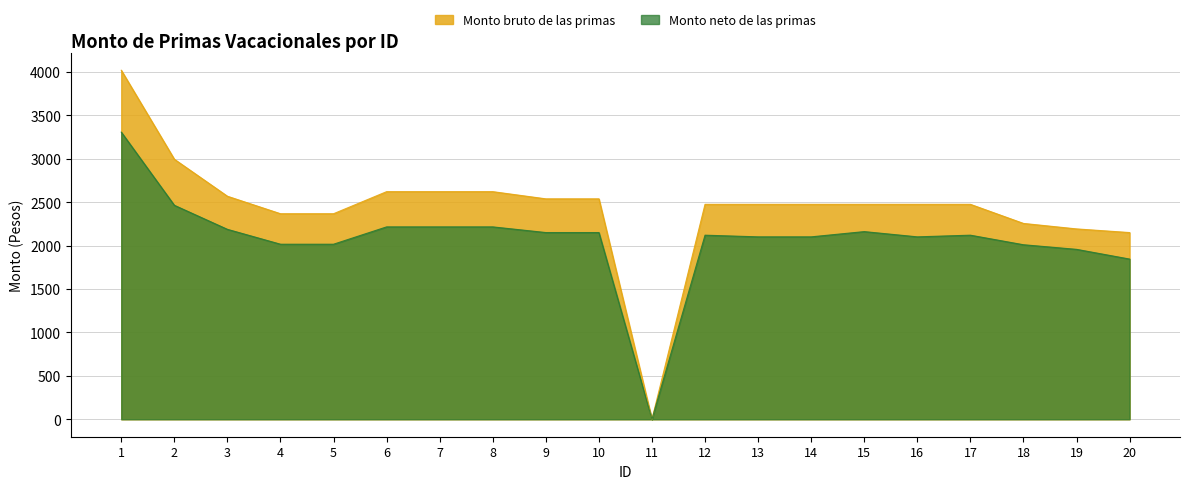

What is the average value of the Monto neto de las primas series?

2072.7